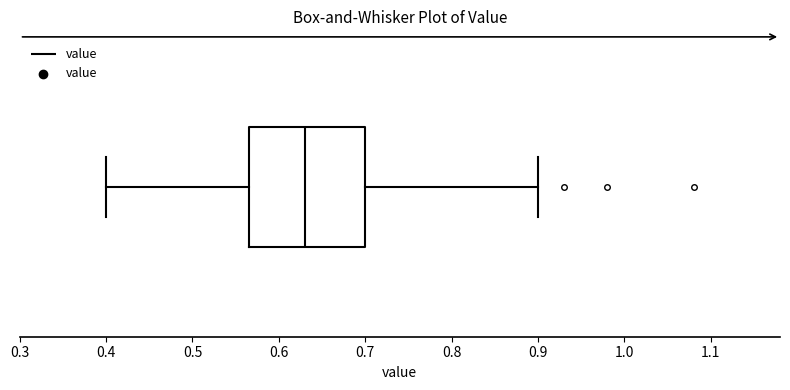

Where is the left edge of the box on the x-axis? The values are not printed on the chart, so give them approximately, as read against the axis.

0.57